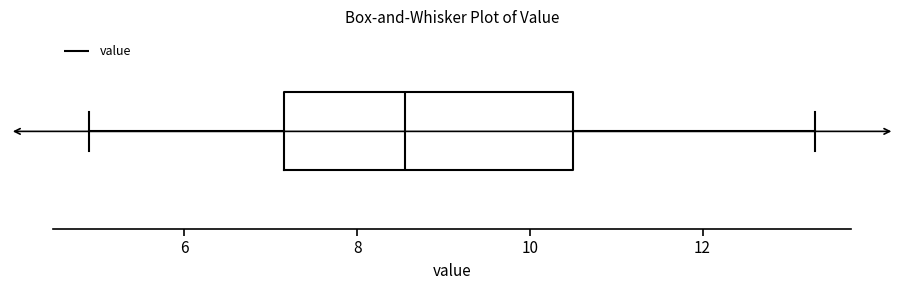

Transcribe this box plot: give where the median line is, the range the box spans, and where the two whiskers end, as read against the x-axis. The values are not printed on the chart, so give them approximately, as read against the axis.

median 8.6, box 7.2 to 10.6, whiskers 5.0 to 13.4